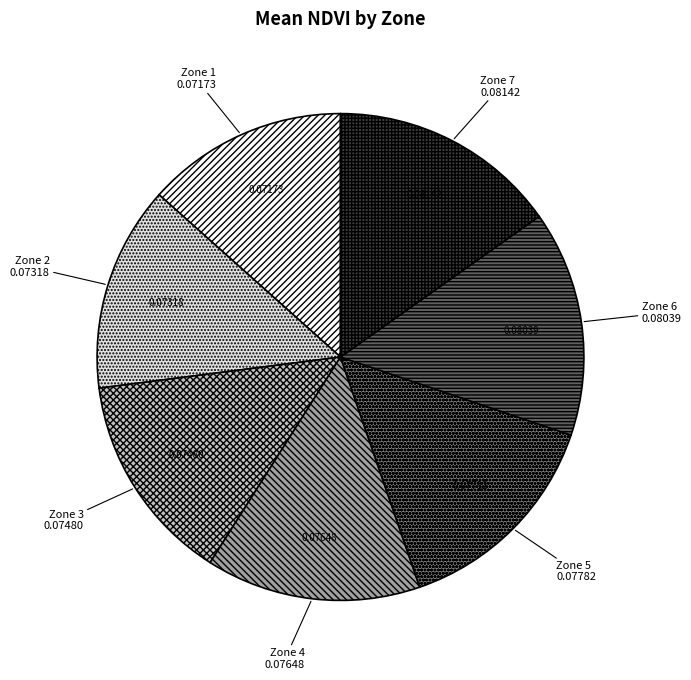

Is there any slice that represents more than half of the pie?

No